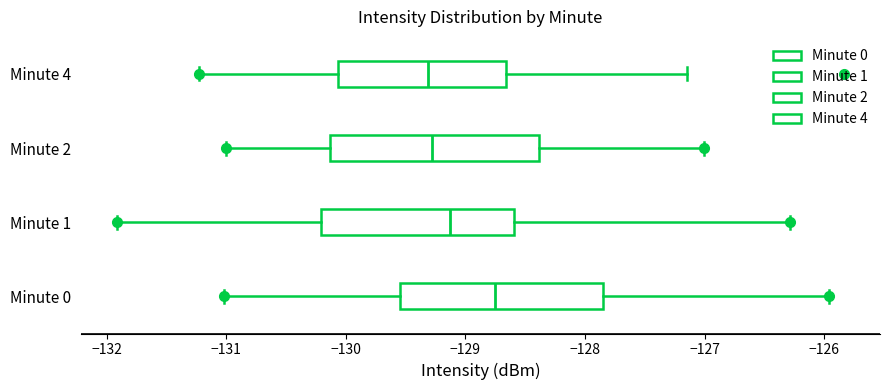

Reading bottom to top, read every box against the x-axis: the position of its median line, the range the box covers, and the ends of its whiskers. The values are not printed on the chart, so give them approximately, as read against the axis.

Minute 0: median -128.8, box -129.5 to -127.8, whiskers -131.0 to -126.0
Minute 1: median -129.1, box -130.2 to -128.6, whiskers -131.9 to -126.3
Minute 2: median -129.3, box -130.1 to -128.4, whiskers -131.0 to -127.0
Minute 4: median -129.3, box -130.1 to -128.7, whiskers -131.2 to -127.1